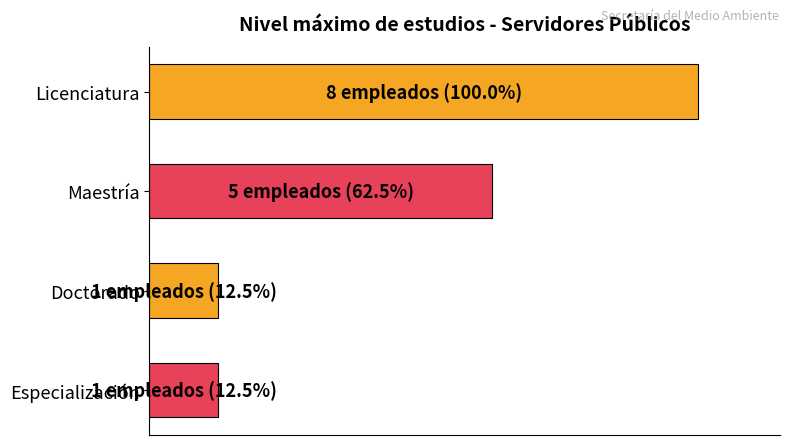

Are the bars horizontal?

Yes